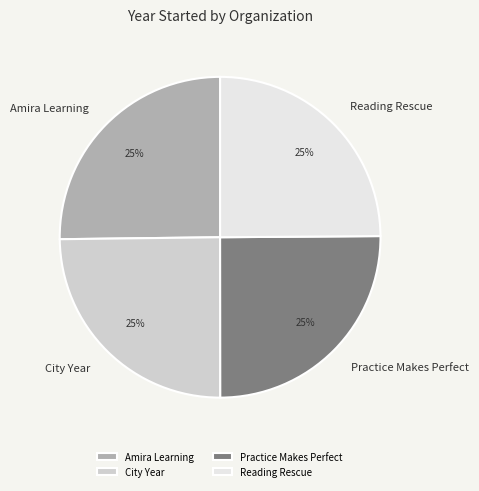

To the nearest percent, what is the combined percentage of Reading Rescue and City Year?

50%